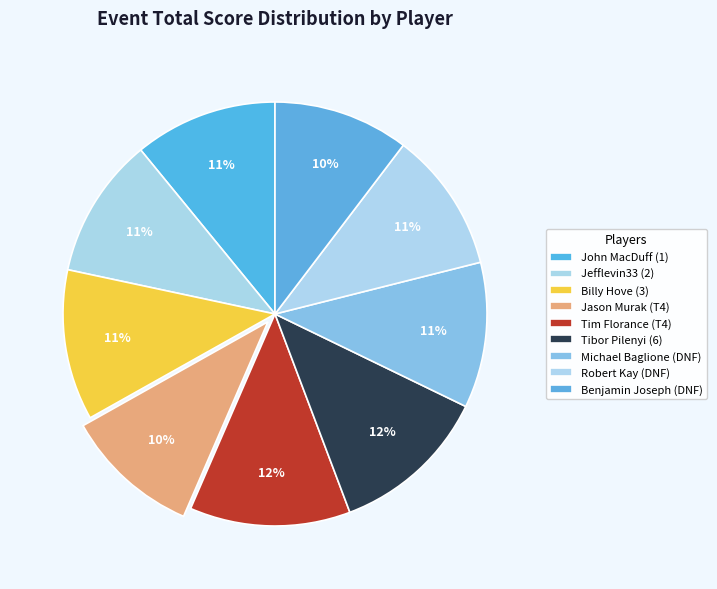

How many slices are in this pie chart?

9